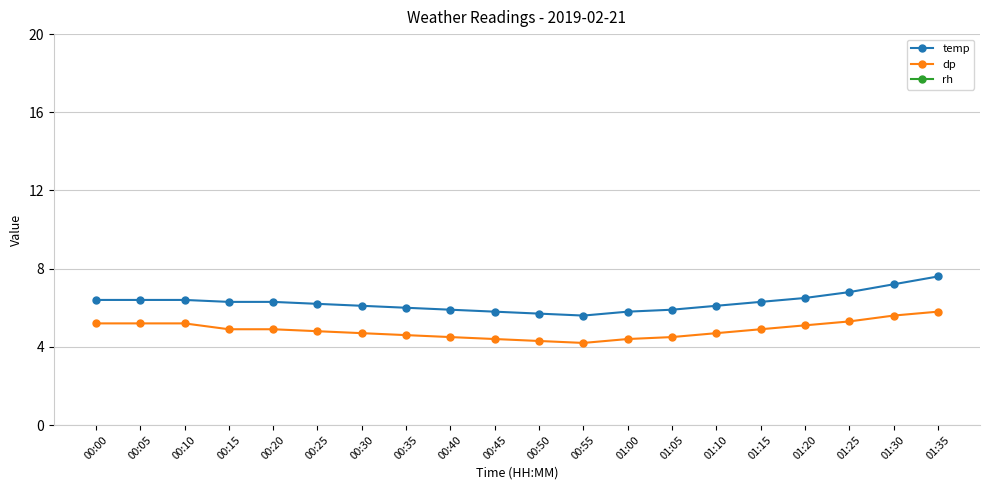

The rh series shows 133.2 at 01:05. True or false?

False